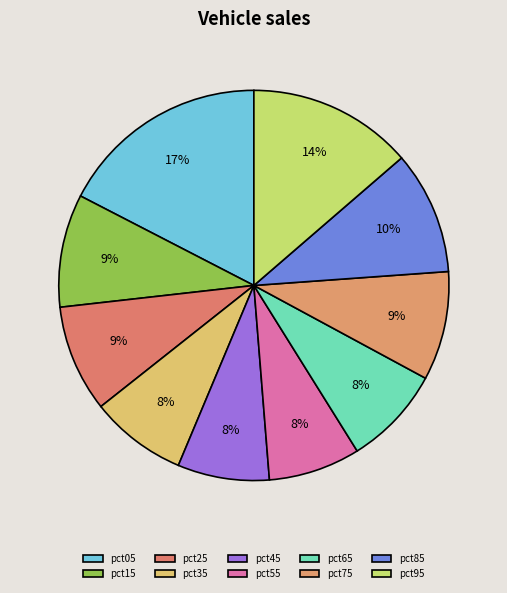

What is the change in value from pct05 to pct45?

-0.8